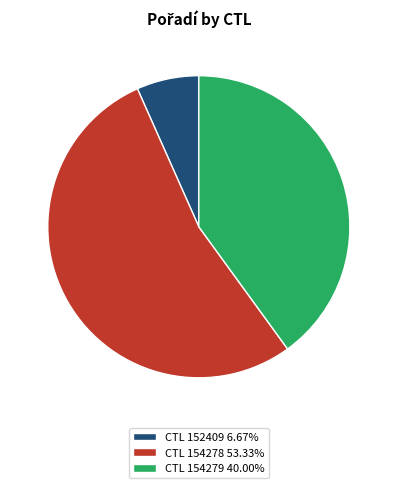

Combined, do CTL 154278 53.33% and CTL 152409 6.67% account for over 50%?

Yes